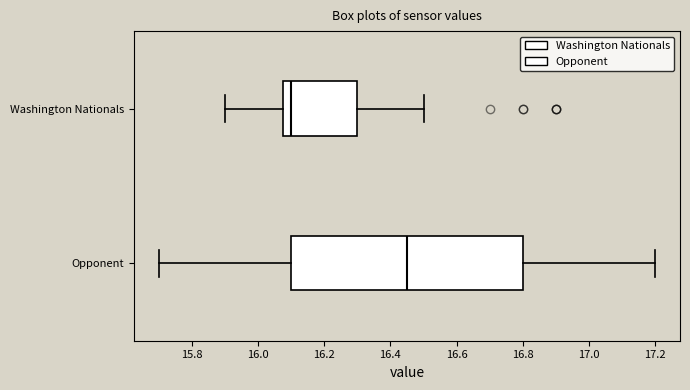

Where is the left edge of the box for Opponent on the x-axis? The values are not printed on the chart, so give them approximately, as read against the axis.

16.10